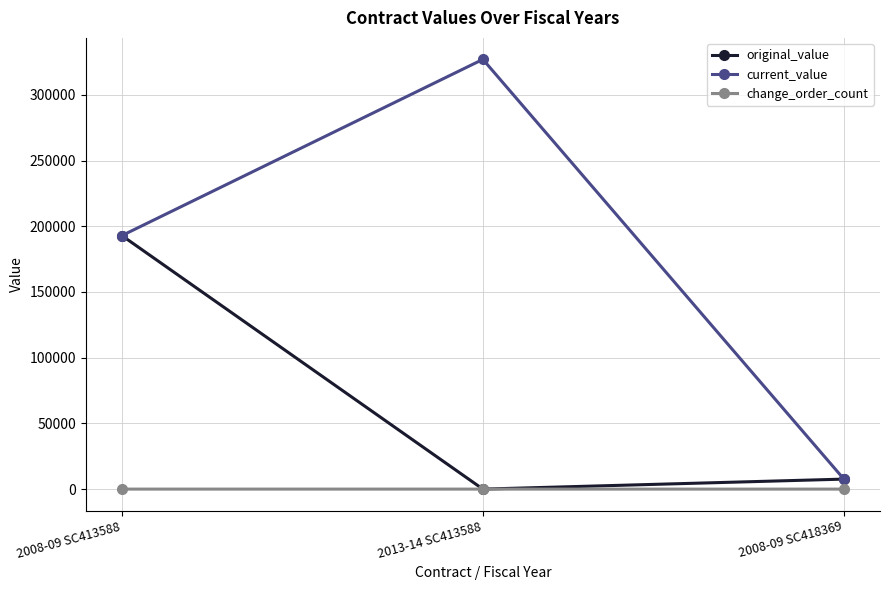

Count the change_order_count values in the range 0 to 4.

3